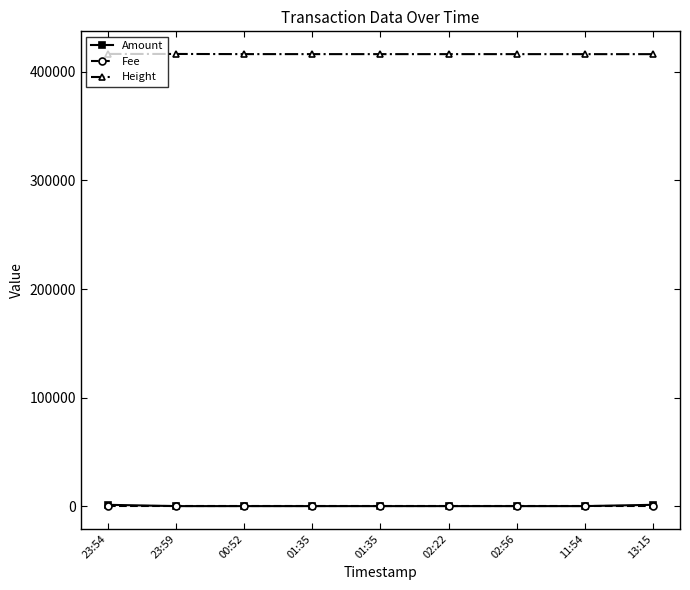

Which series has the largest total across all categories?

Height